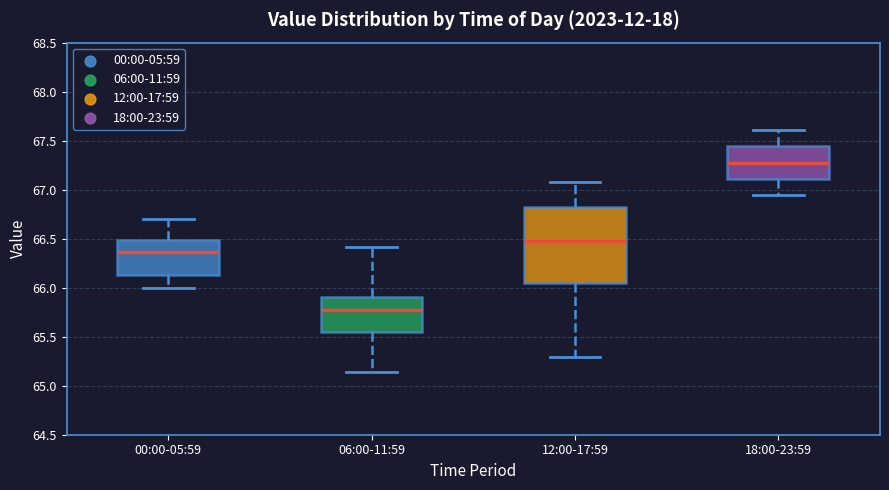

Reading left to right, read every box against the y-axis: the position of its median line, the range the box covers, and the ends of its whiskers. The values are not printed on the chart, so give them approximately, as read against the axis.

00:00-05:59: median 66.35, box 66.15 to 66.50, whiskers 66.00 to 66.70
06:00-11:59: median 65.75, box 65.55 to 65.90, whiskers 65.15 to 66.40
12:00-17:59: median 66.50, box 66.05 to 66.80, whiskers 65.30 to 67.10
18:00-23:59: median 67.30, box 67.10 to 67.45, whiskers 66.95 to 67.60